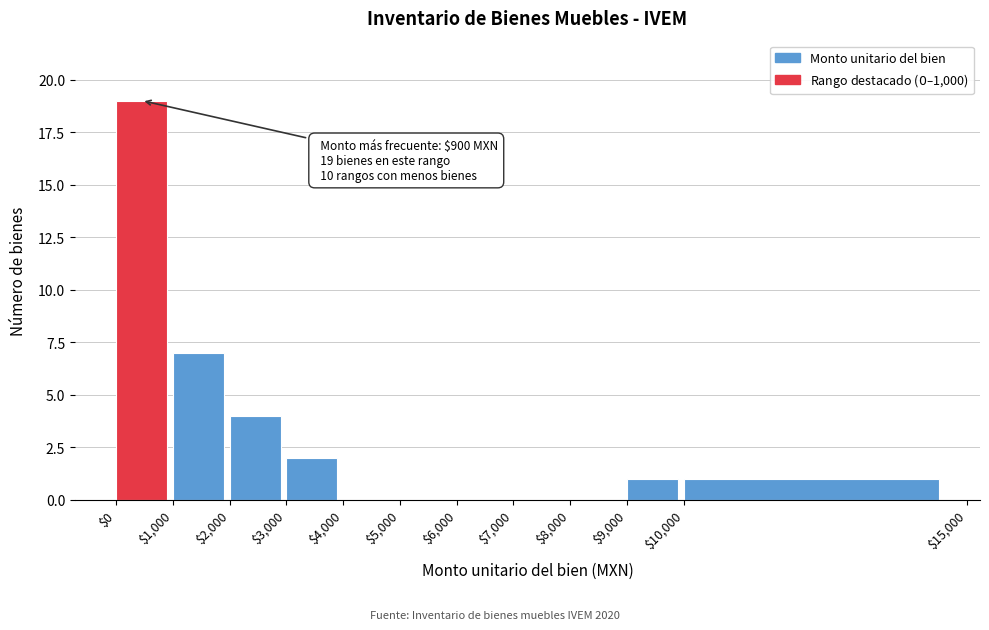

Over which range of the x-axis is the bar tallest?

$0 to $1,000